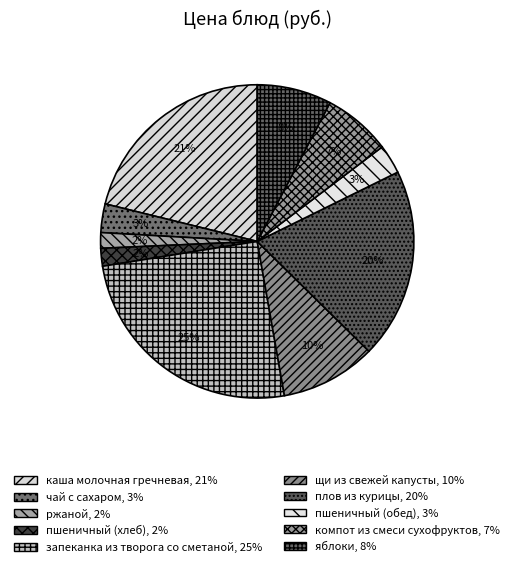

What is the ratio of the value at пшеничный (обед) to the value at яблоки?

0.4